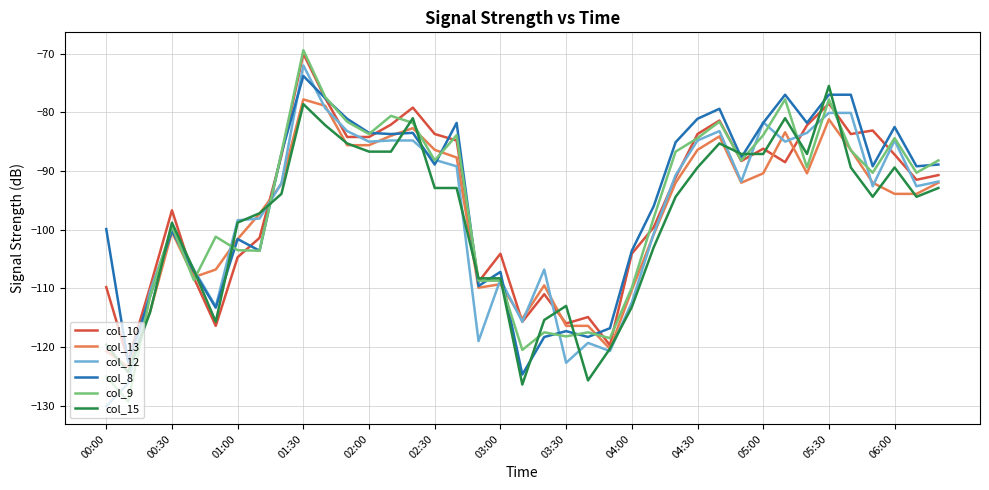

What is the minimum value shown in the chart?

-130.1